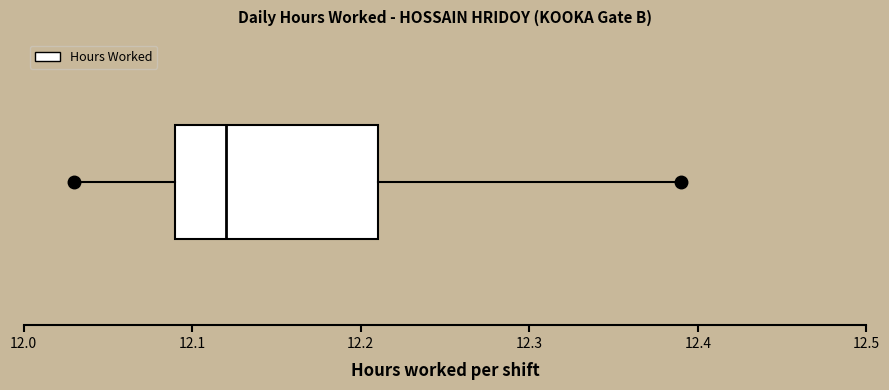

Transcribe this box plot: give where the median line is, the range the box spans, and where the two whiskers end, as read against the x-axis. The values are not printed on the chart, so give them approximately, as read against the axis.

median 12.12, box 12.09 to 12.21, whiskers 12.03 to 12.39